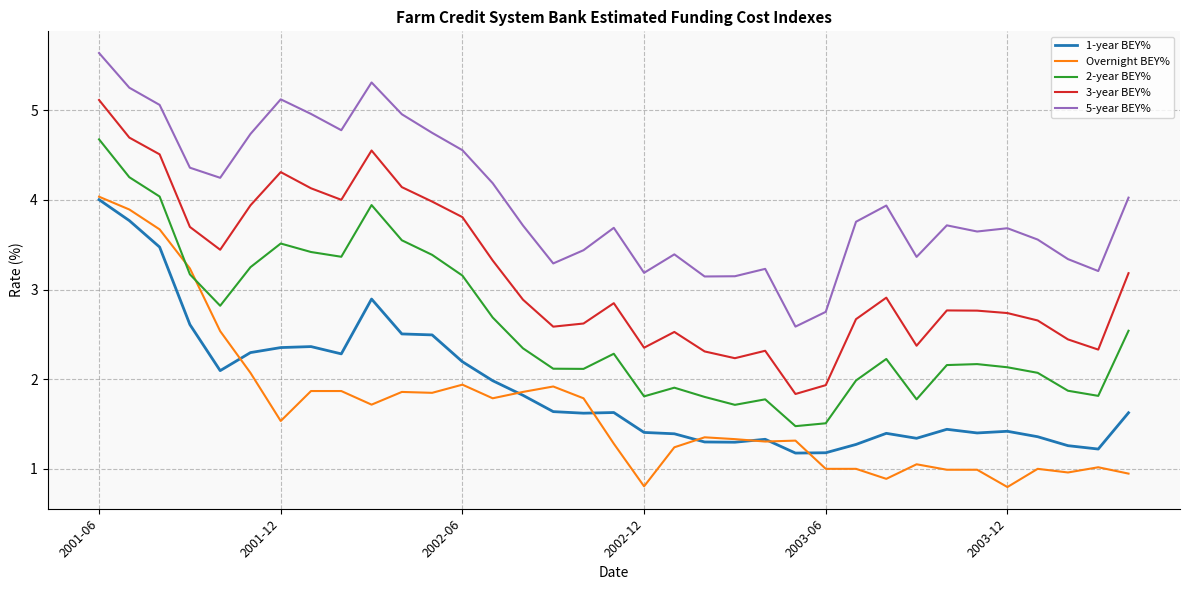

Does the chart have visible grid lines?

Yes